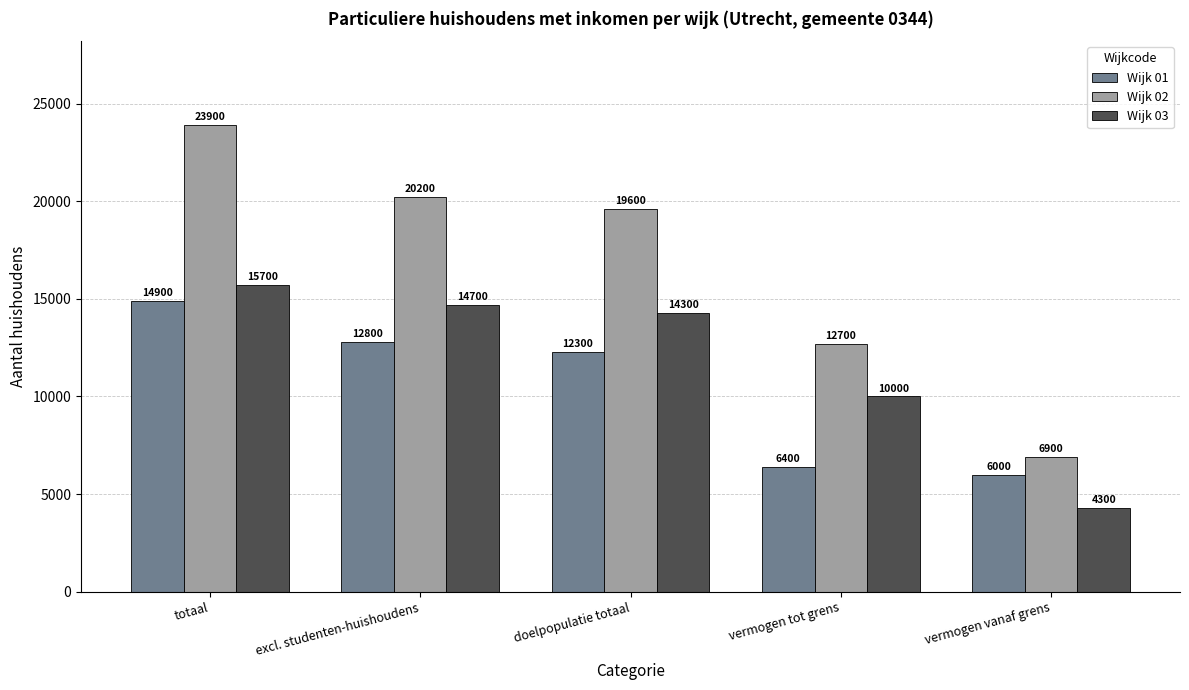

What is the lowest value of the Wijk 03 series?

4300